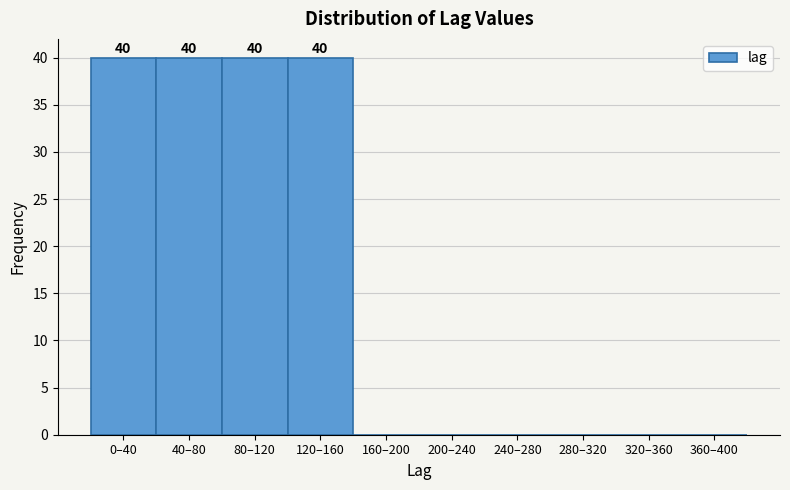

Reading left to right, transcribe all the data shown in this chart.

0–40=40	40–80=40	80–120=40	120–160=40	160–200=0	200–240=0	240–280=0	280–320=0	320–360=0	360–400=0